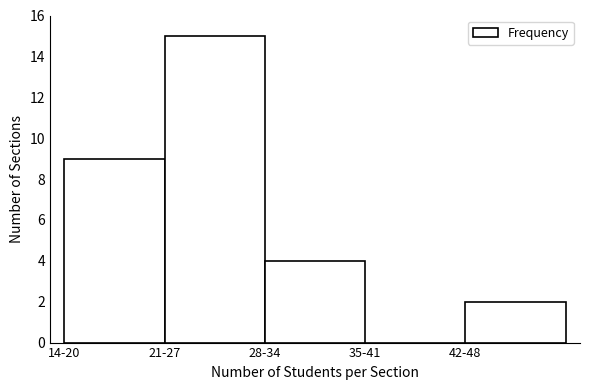

Reading left to right, extract all data points from this chart.

14-20=9	21-27=15	28-34=4	35-41=0	42-48=2